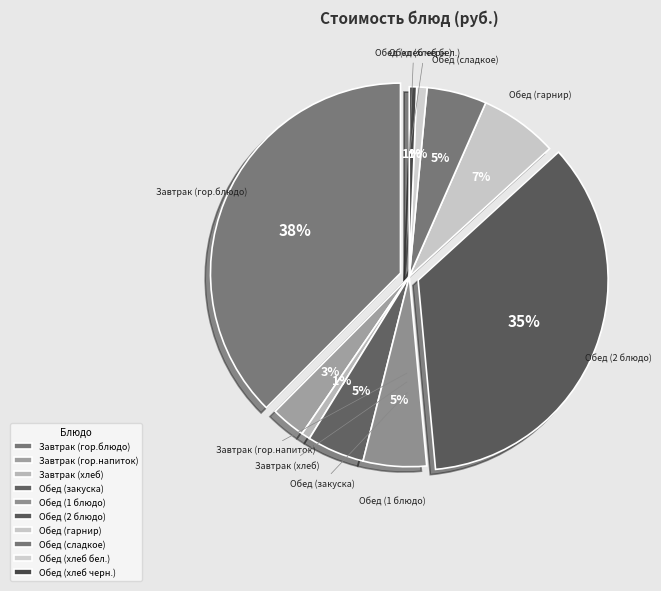

Which category has the smallest portion of the pie?

Обед (хлеб черн.)